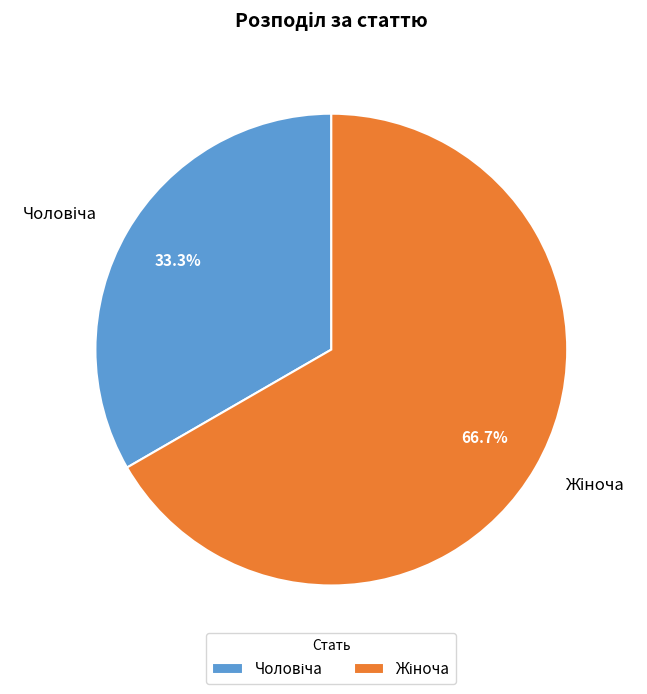

Does any single category account for the majority?

Yes